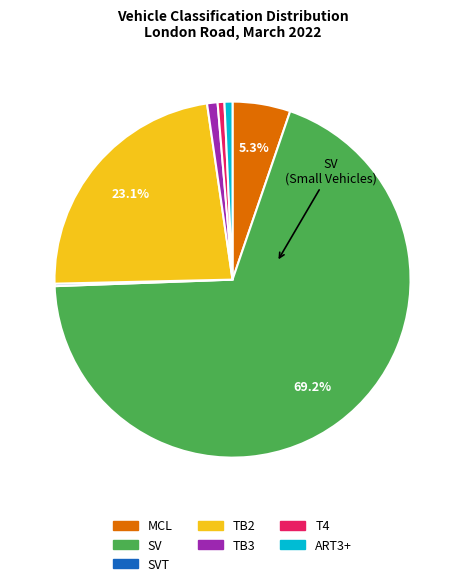

Which category accounts for the majority?

SV